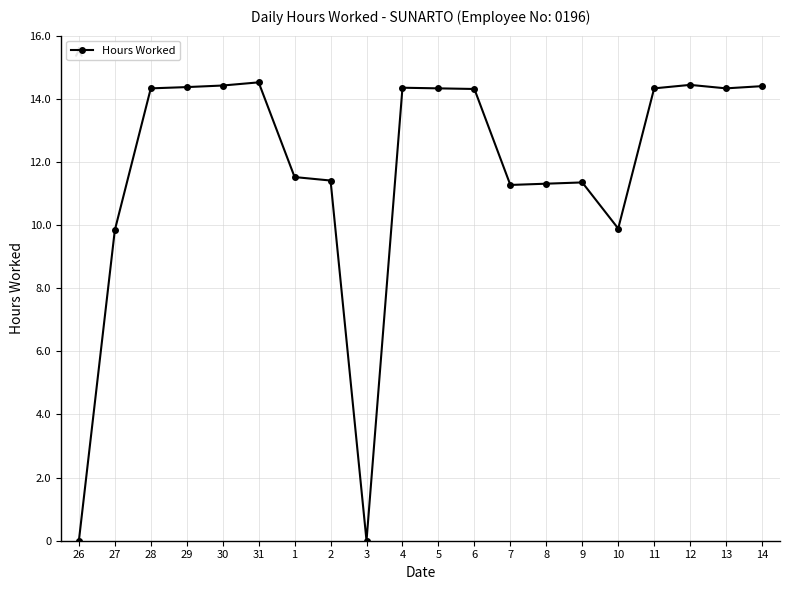

Does the chart display data point markers on the line(s)?

Yes